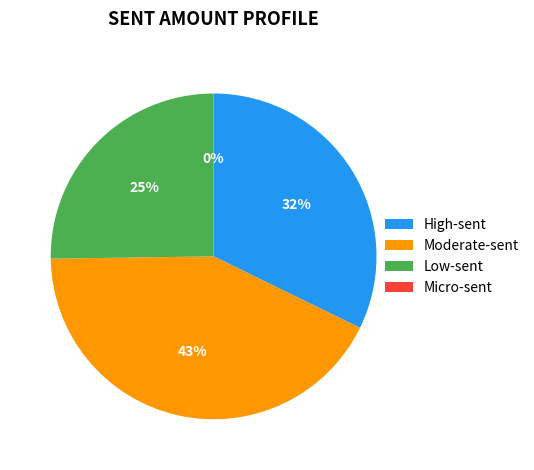

Is it true that 16ee3c2487ee0b9c is 1% of the pie?

False